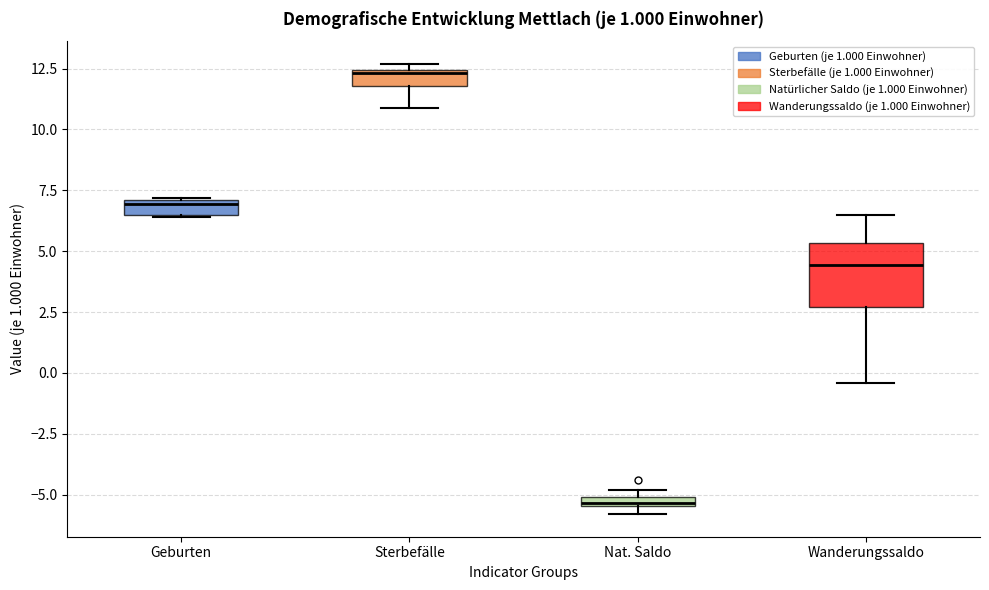

Which box's median line is the highest?

Sterbefälle